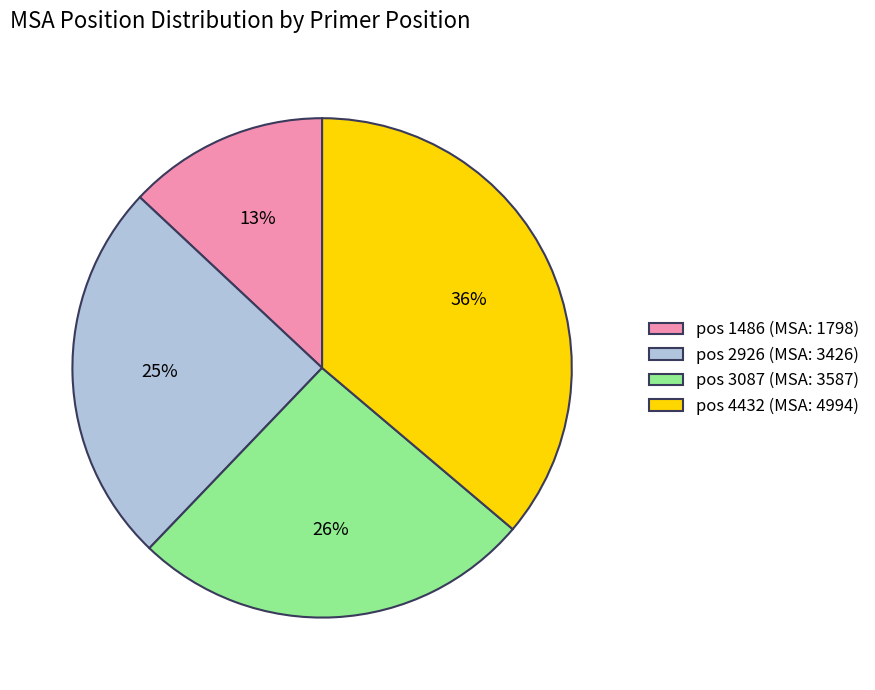

Does any single category account for the majority?

No